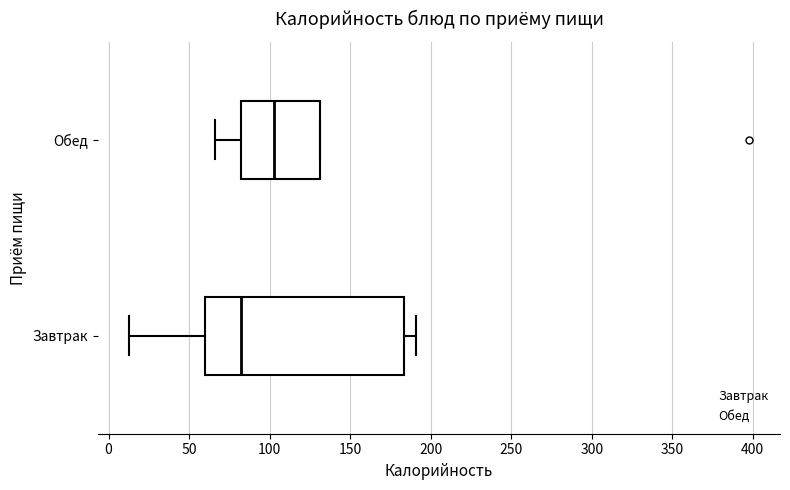

Reading bottom to top, transcribe this box plot: for each box, give where its median line is, the range the box spans, and where its two whiskers end, as read against the x-axis. The values are not printed on the chart, so give them approximately, as read against the axis.

Завтрак: median 80, box 60 to 185, whiskers 15 to 190
Обед: median 105, box 80 to 130, whiskers 65 to 130